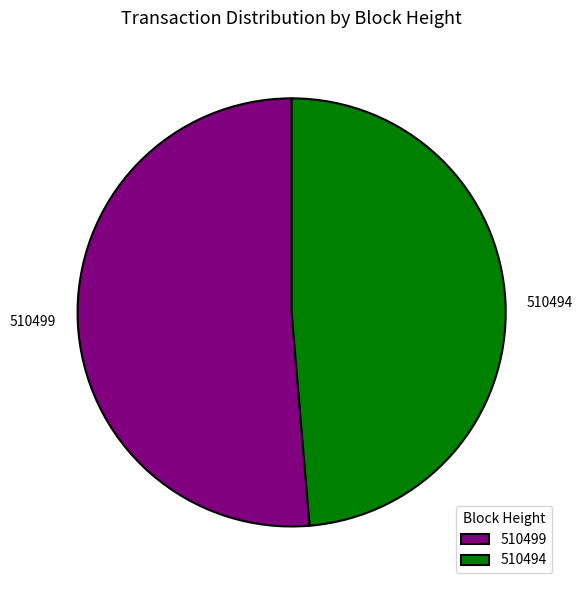

Is there a majority slice in this chart?

Yes